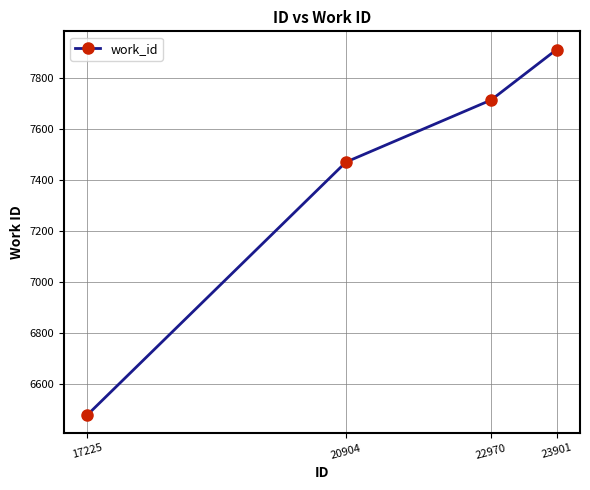

How many values are between 7471 and 7913?

3